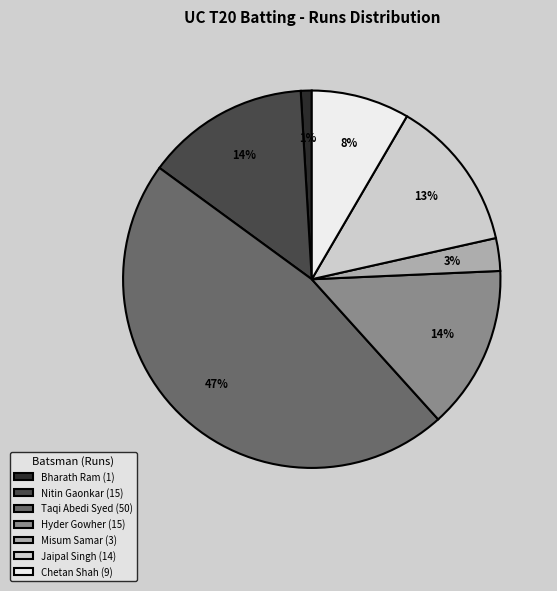

What is the largest slice in the pie chart?

Taqi Abedi Syed